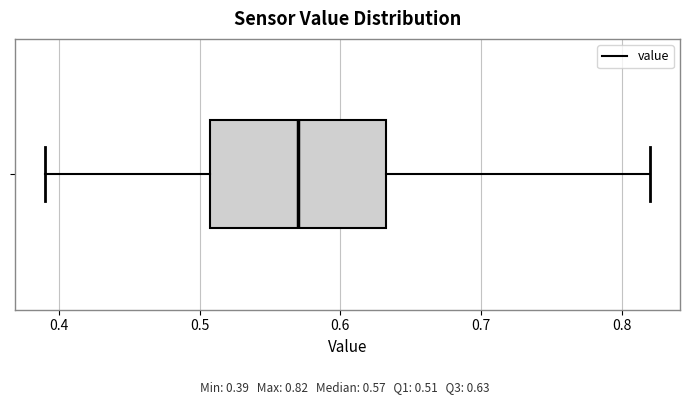

Read this box plot against the x-axis: the position of the median line, the range covered by the box, and the ends of both whiskers. The values are not printed on the chart, so give them approximately, as read against the axis.

median 0.57, box 0.51 to 0.63, whiskers 0.39 to 0.82